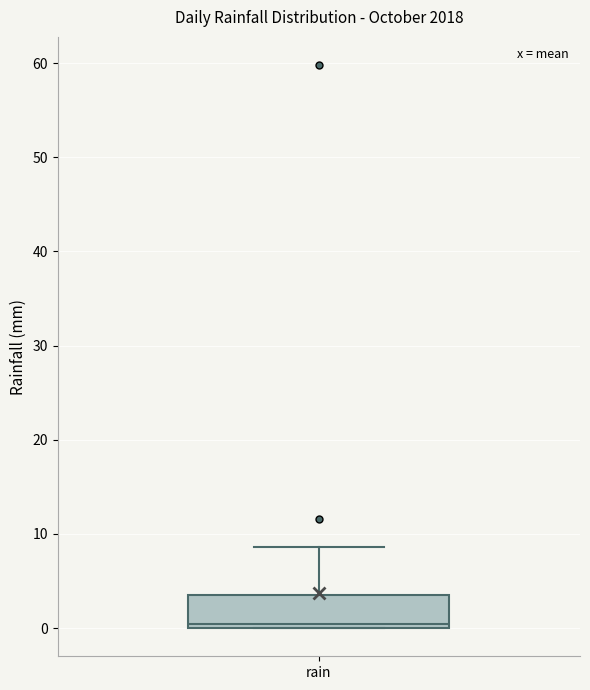

Where does the upper whisker of the box for rain end on the y-axis? The values are not printed on the chart, so give them approximately, as read against the axis.

9